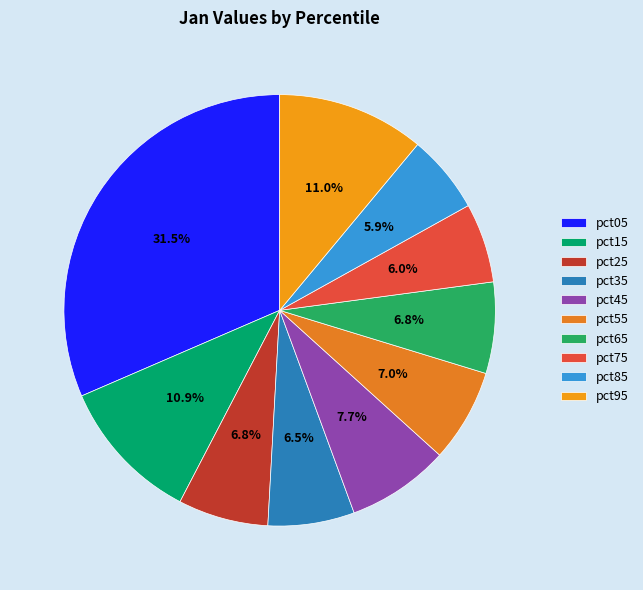

Does pct25 account for over 50% of the chart?

No